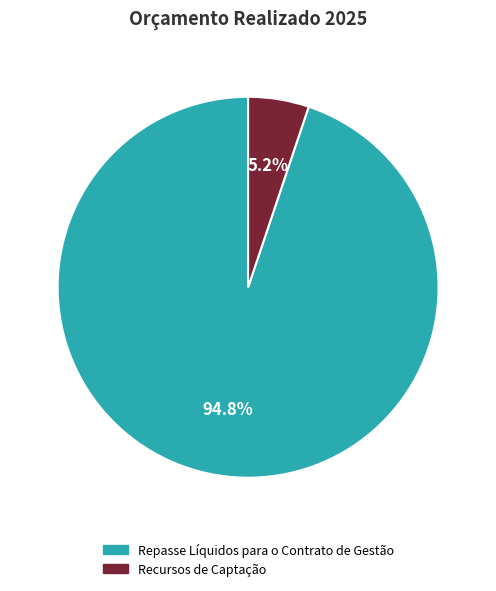

Does any single category account for the majority?

Yes